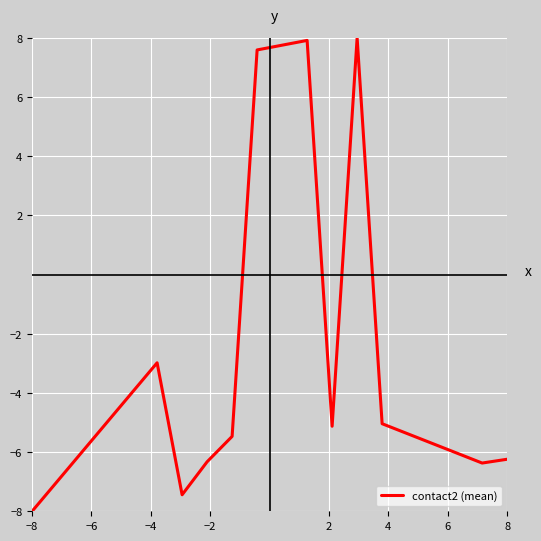

What is the smallest value displayed?

-8.0